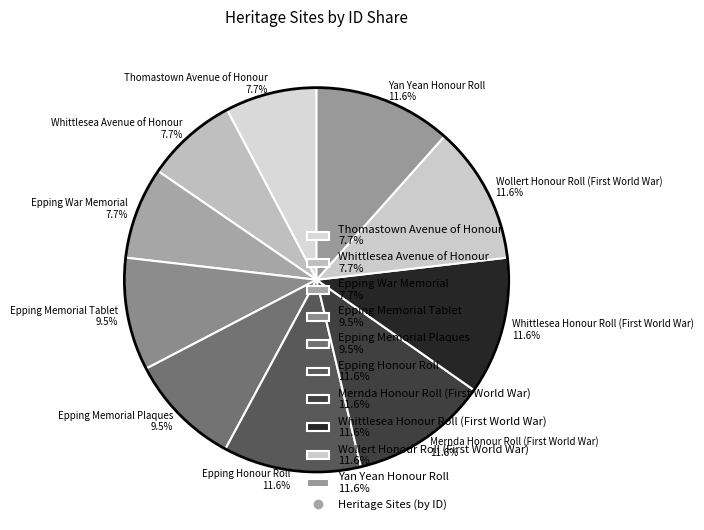

What portion of the pie excludes Epping Honour Roll 11.6%?

88.4%